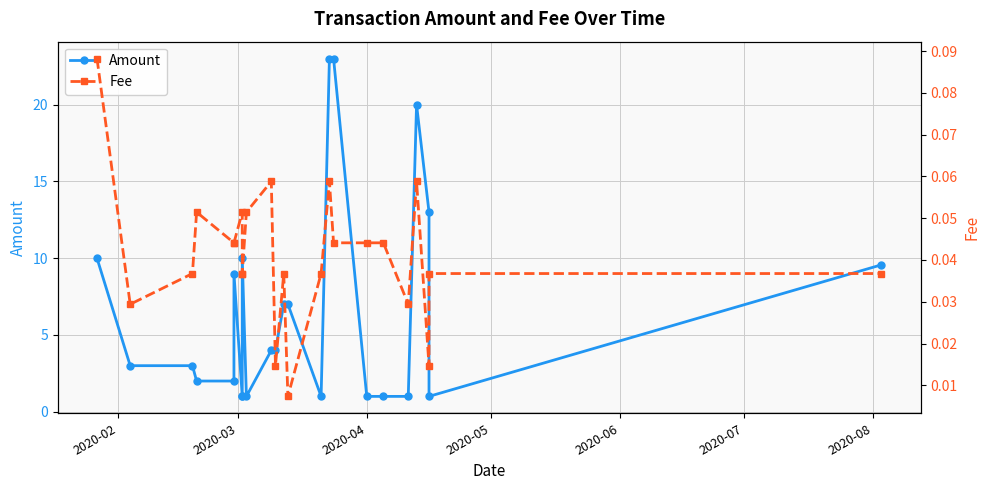

At how many categories does at least one series exceed 14?

3